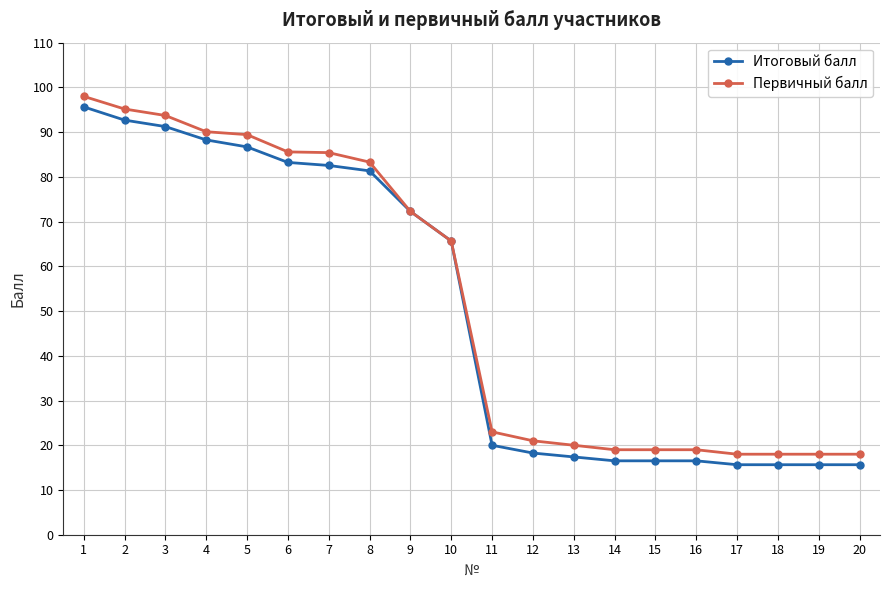

Which series changed the most between 4 and 16?

Итоговый балл